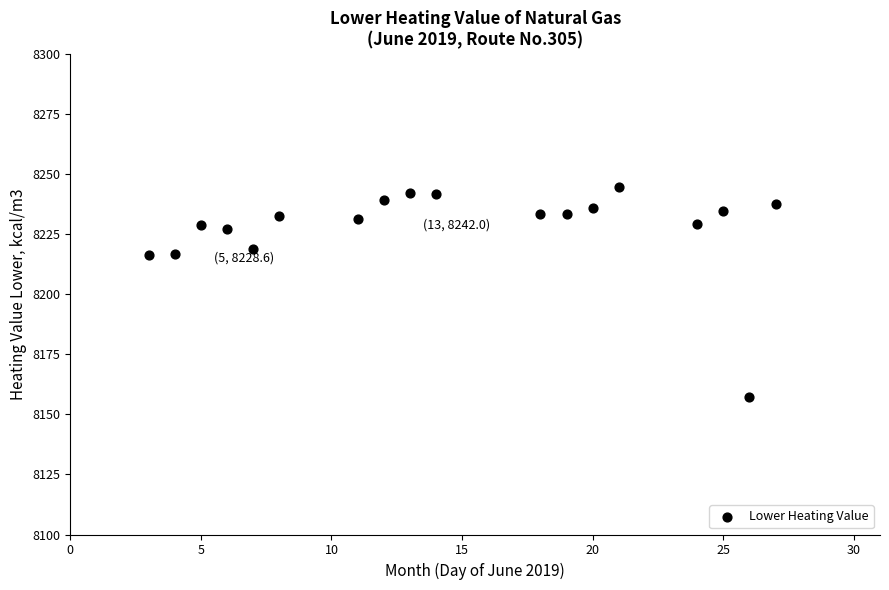

What is the range of Y values (max minus min)?

87.1